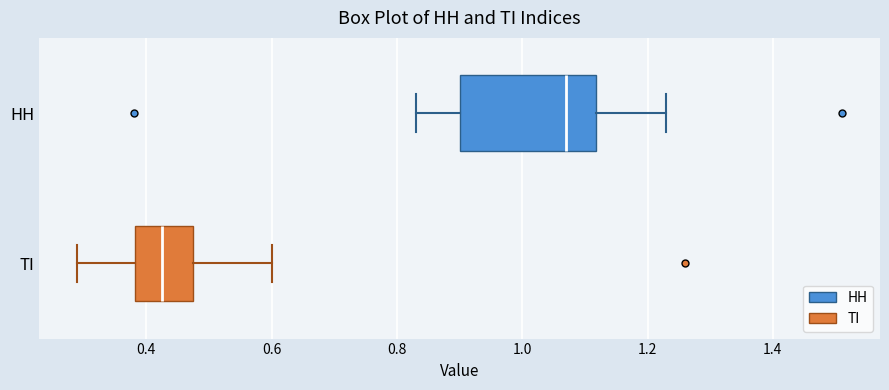

Reading bottom to top, transcribe this box plot: for each box, give where its median line is, the range the box spans, and where its two whiskers end, as read against the x-axis. The values are not printed on the chart, so give them approximately, as read against the axis.

TI: median 0.42, box 0.38 to 0.48, whiskers 0.30 to 0.60
HH: median 1.08, box 0.90 to 1.12, whiskers 0.84 to 1.24